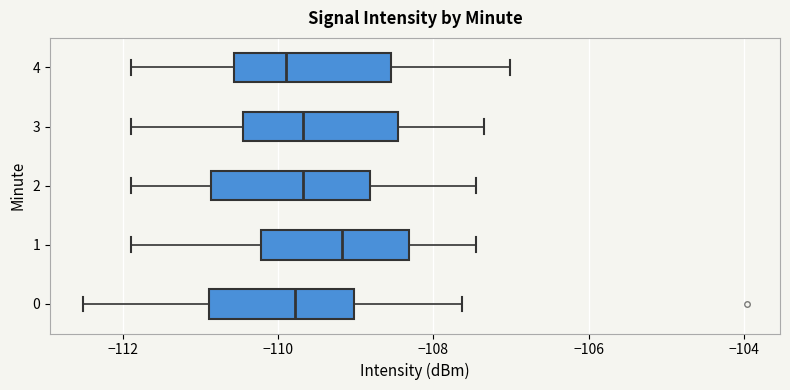

Where is the right edge of the box at y = 1 on the x-axis? The values are not printed on the chart, so give them approximately, as read against the axis.

-108.4